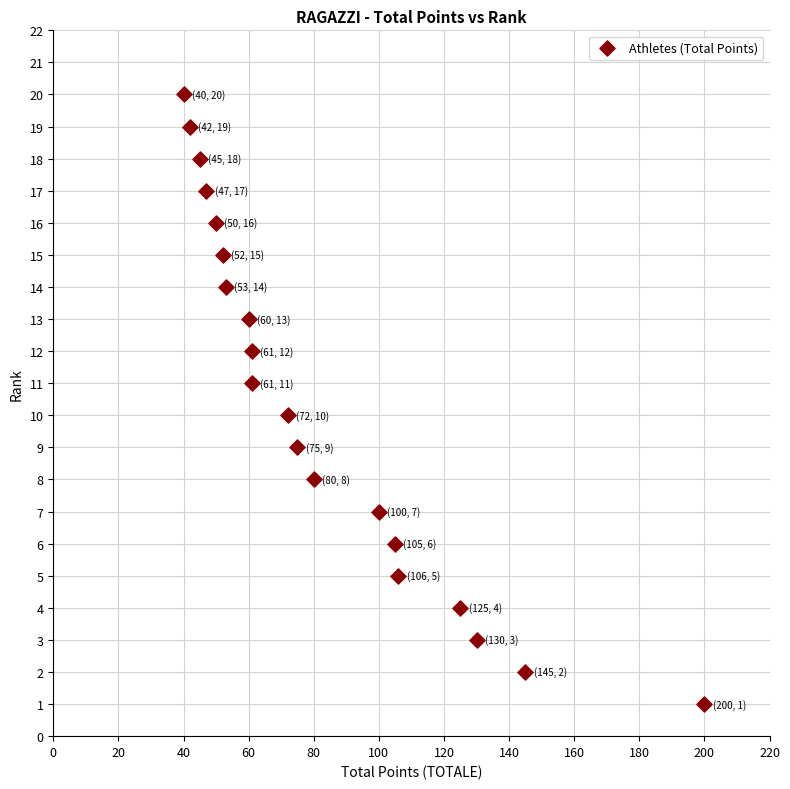

What is the range of Y values (max minus min)?

19